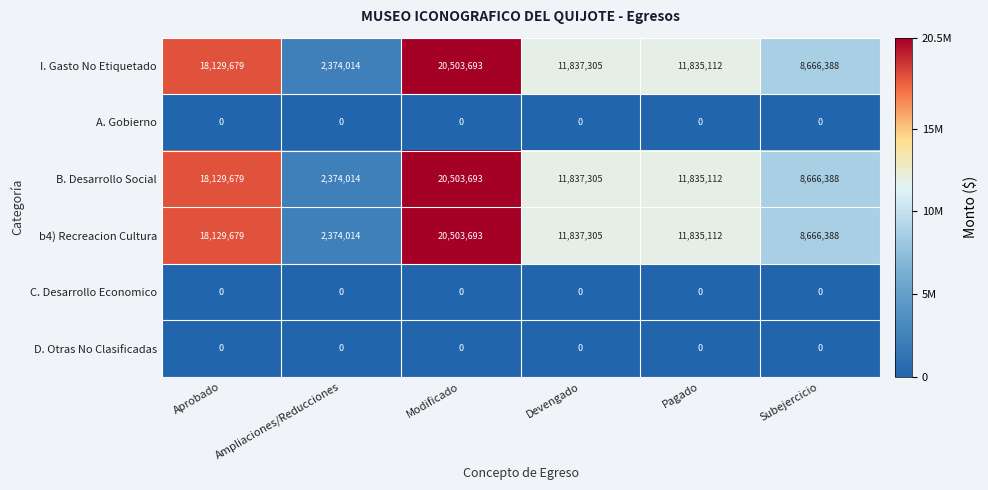

Rank the categories by B. Desarrollo Social value from lowest to highest.

Ampliaciones/Reducciones, Subejercicio, Pagado, Devengado, Aprobado, Modificado